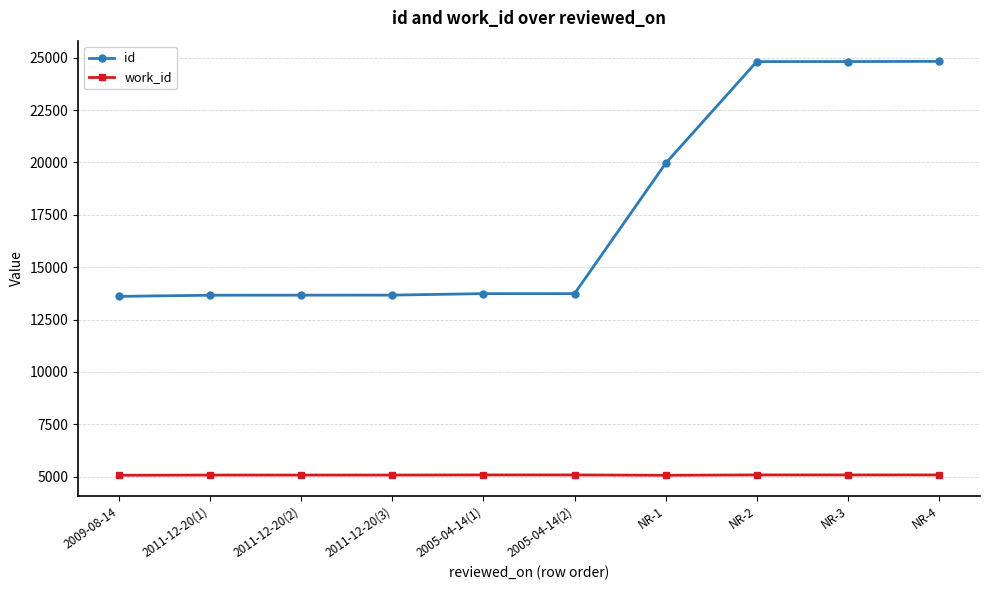

What is the sum of all id values?

176504